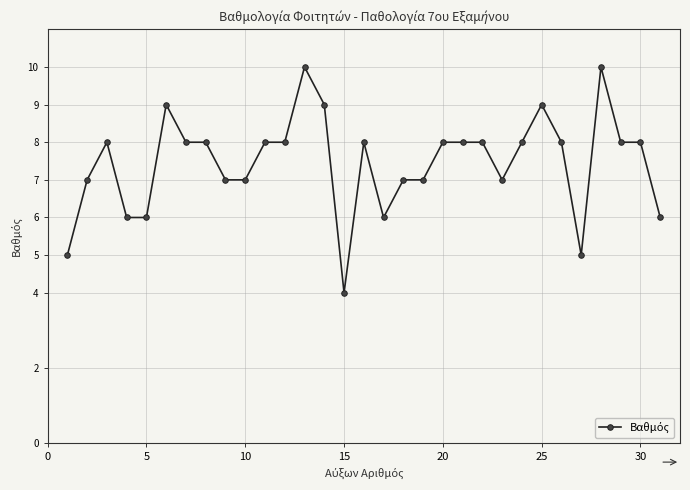

What is the greatest value displayed?

10